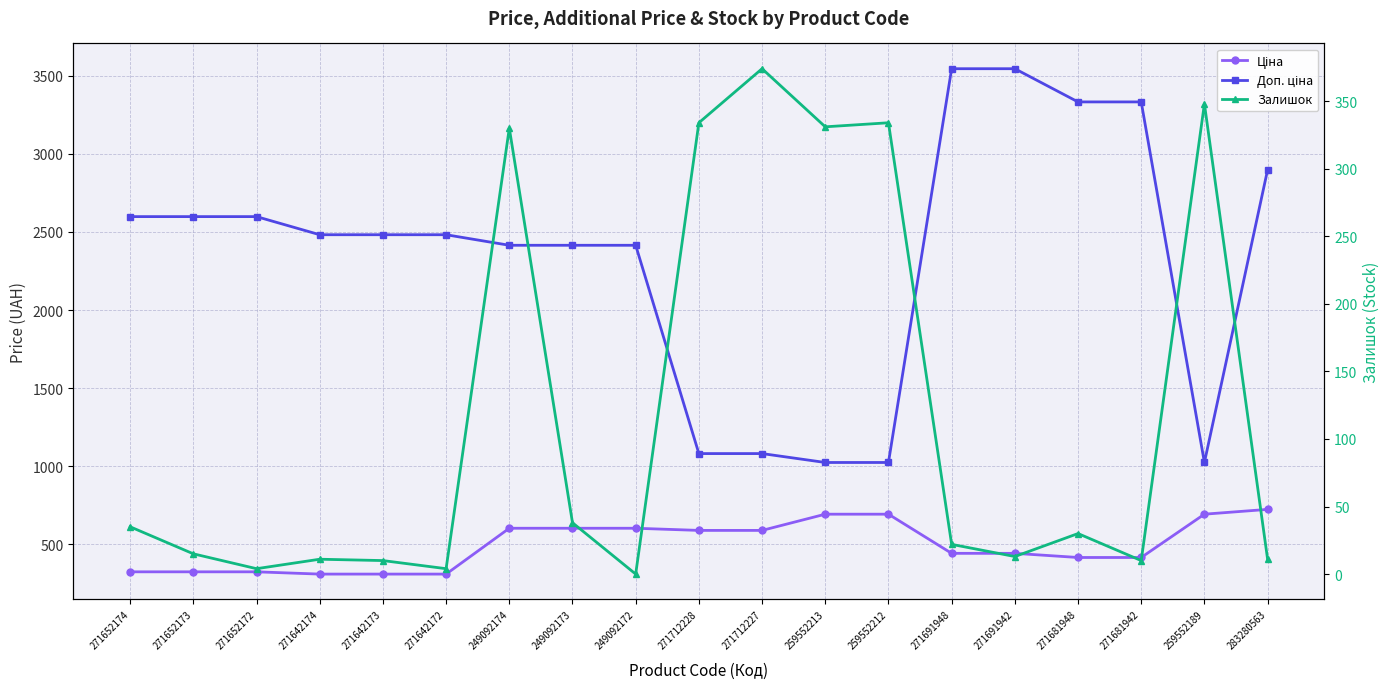

Is the value of Ціна at 271652173 greater than the value of Доп. ціна at 249092172?

No